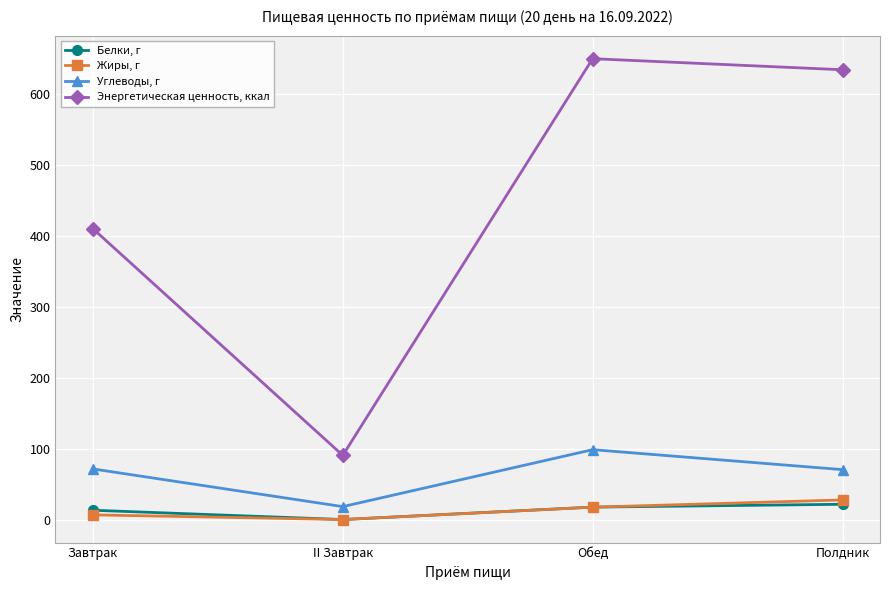

True or false: Энергетическая ценность, ккал and Белки, г cross at least once.

False